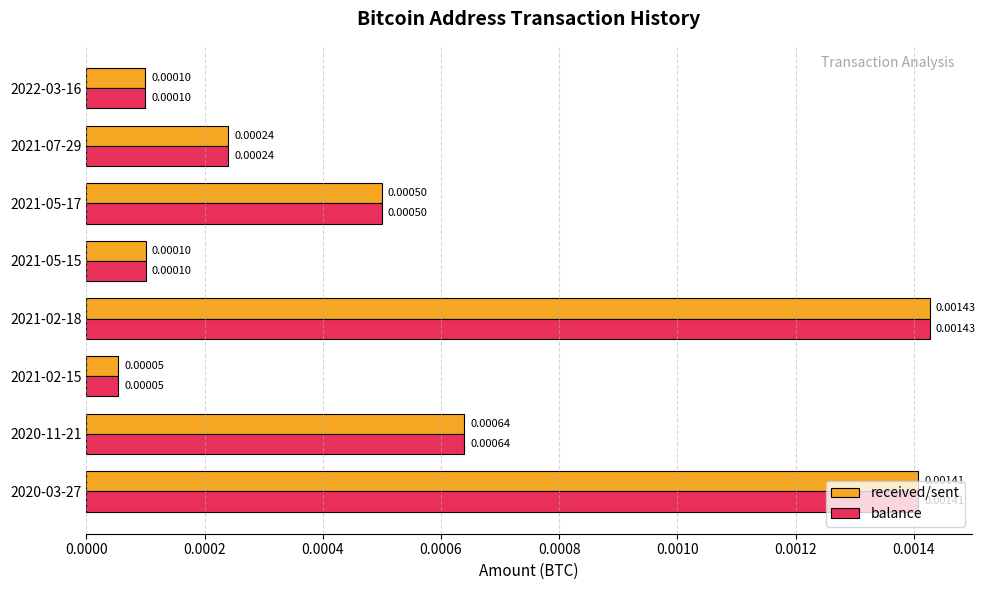

Count the number of categories in the chart.

8